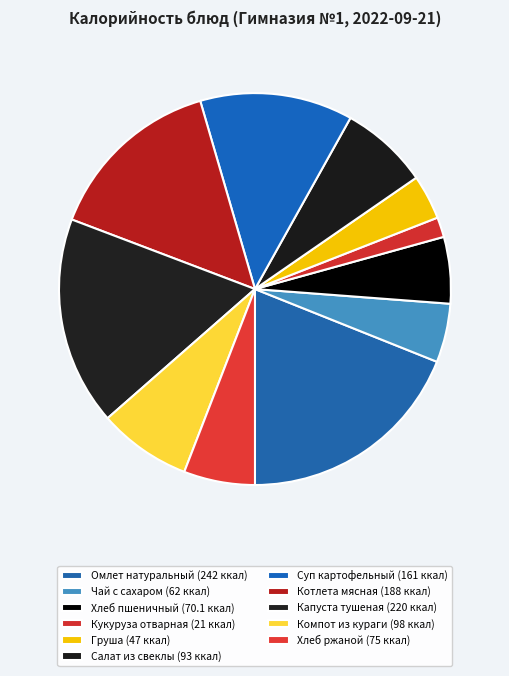

Rank the categories by value from lowest to highest.

Кукуруза отварная, Груша, Чай с сахаром, Хлеб пшеничный, Хлеб ржаной, Салат из свеклы, Компот из кураги, Суп картофельный, Котлета мясная, Капуста тушеная, Омлет натуральный